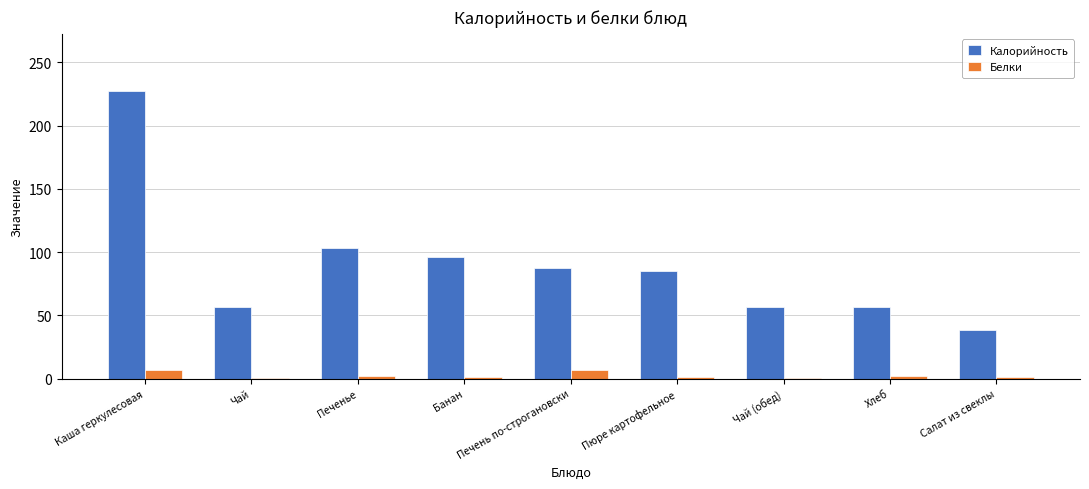

The Калорийность series shows 227.2 at Каша геркулесовая. True or false?

True